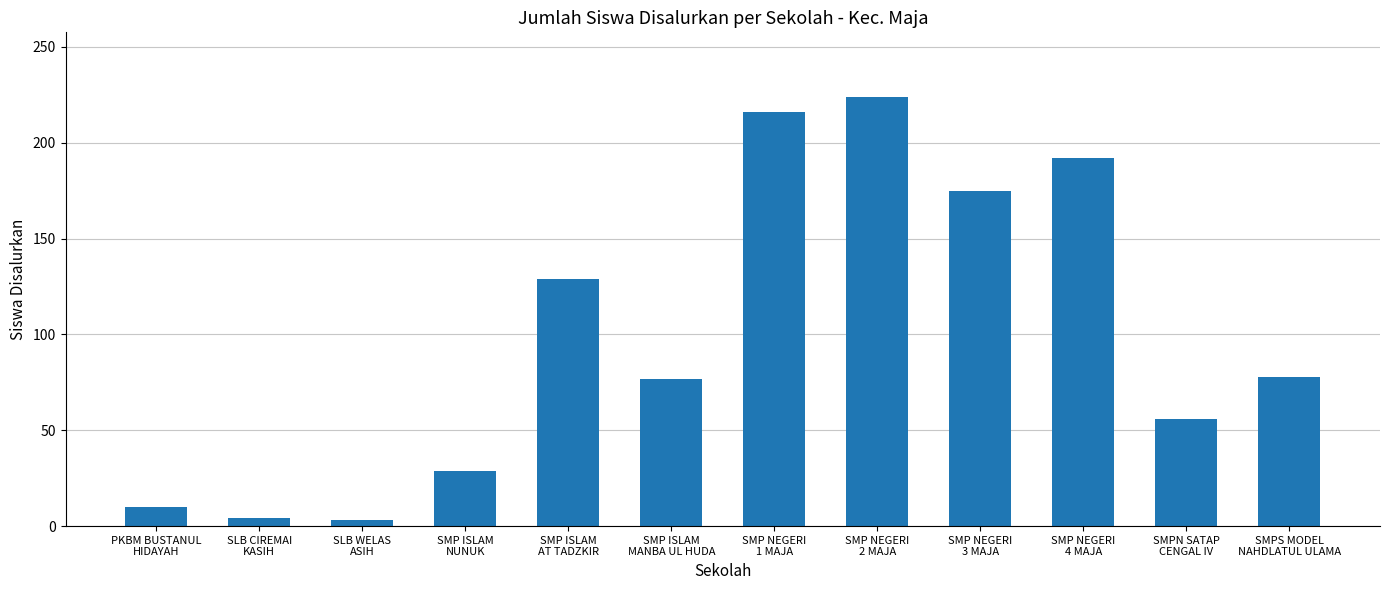

What is the greatest value displayed?

224